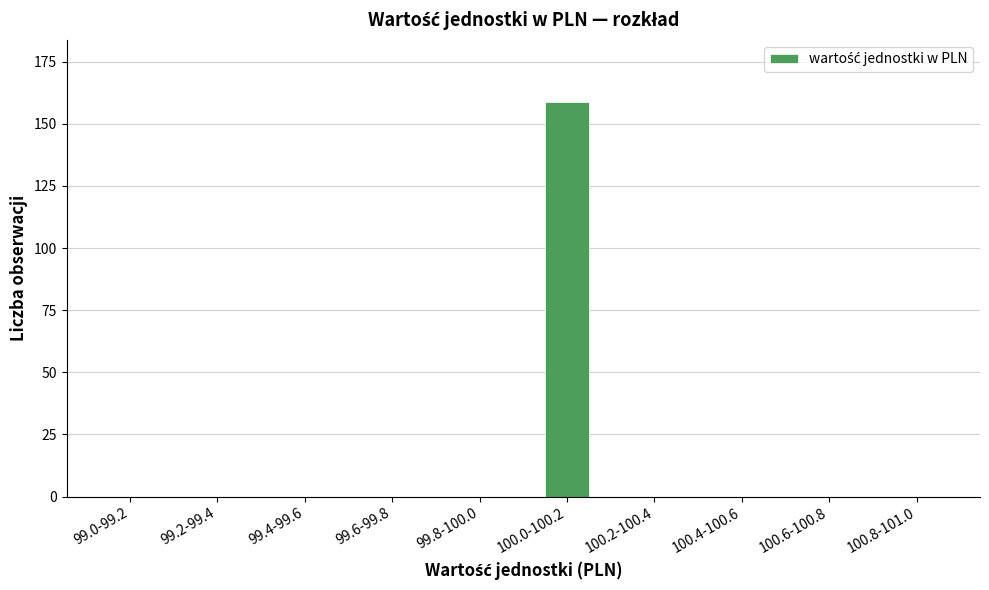

Reading left to right, transcribe all the data shown in this chart.

99.0-99.2=0	99.2-99.4=0	99.4-99.6=0	99.6-99.8=0	99.8-100.0=0	100.0-100.2=159	100.2-100.4=0	100.4-100.6=0	100.6-100.8=0	100.8-101.0=0